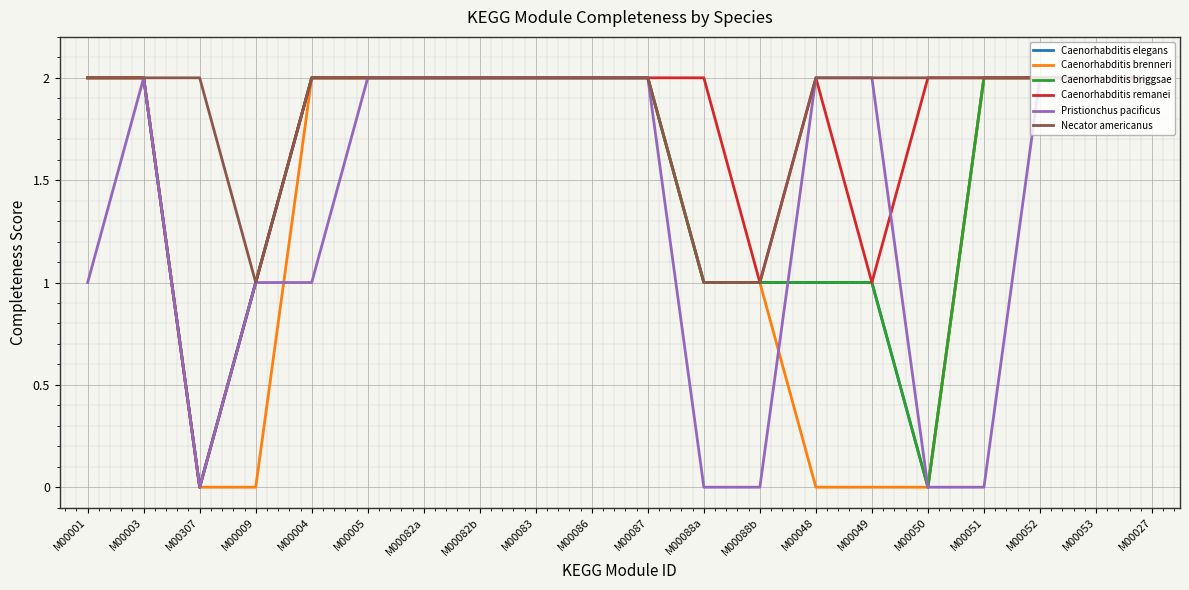

Rank the series at M00083 from lowest to highest value.

Caenorhabditis elegans, Caenorhabditis brenneri, Caenorhabditis briggsae, Caenorhabditis remanei, Pristionchus pacificus, Necator americanus